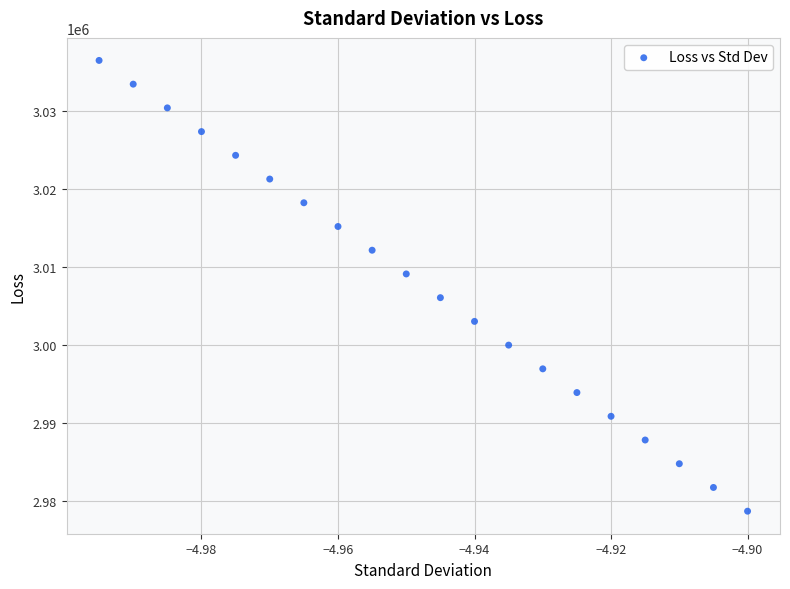

What is the range of Y values (max minus min)?

57750.8